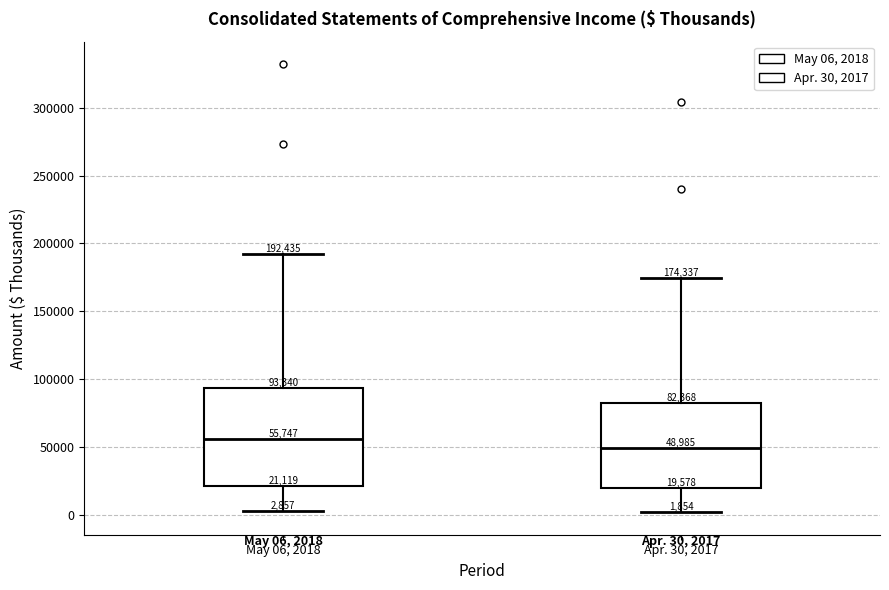

Comparing the boxes themselves (not the whiskers), which one is the tallest?

May 06, 2018